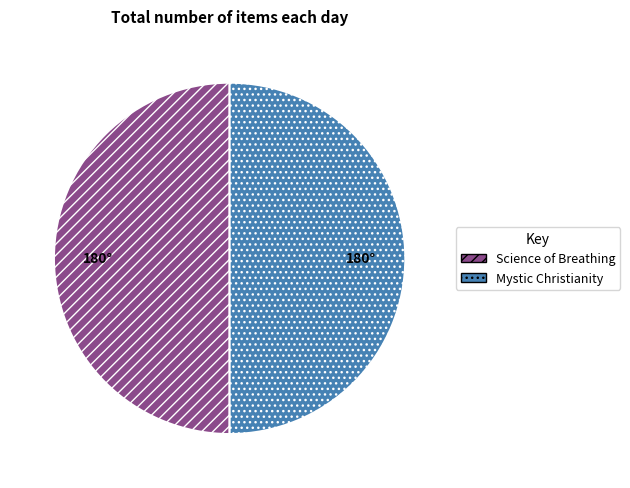

Is the sum of Mystic Christianity and Science of Breathing greater than half?

Yes